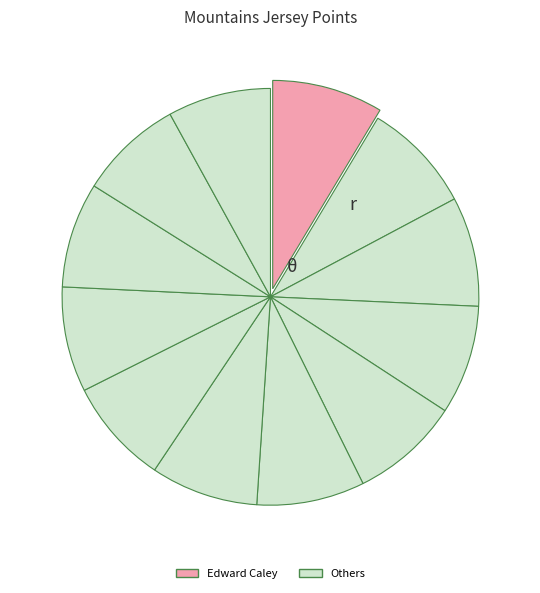

Is there any slice that represents more than half of the pie?

No